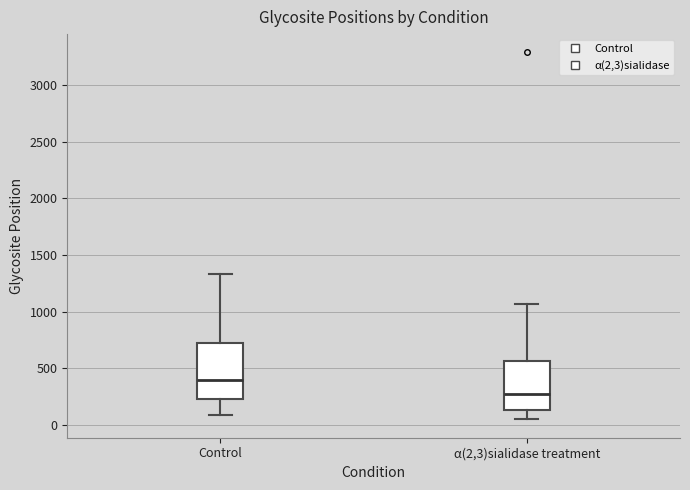

Which box is the tallest, from its lower edge to its upper edge?

Control